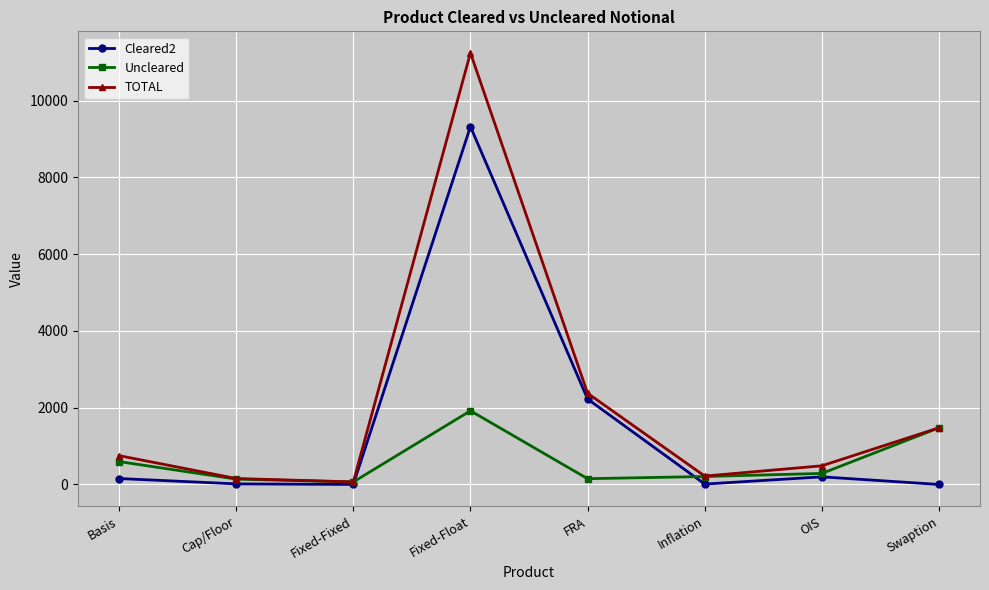

True or false: TOTAL has more than 1 points higher than both neighbors.

False